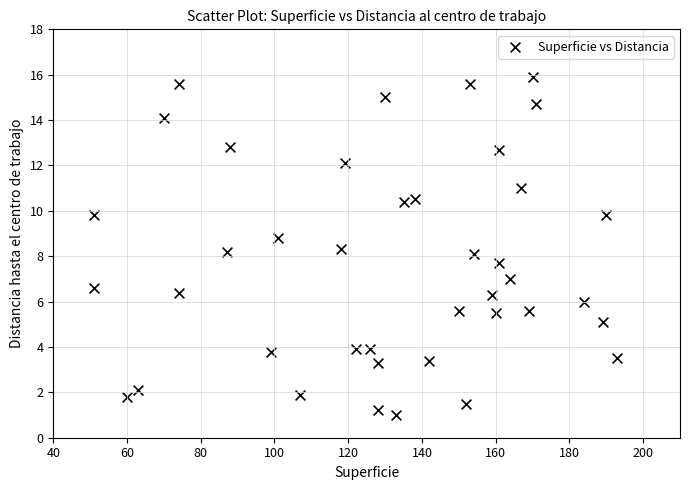

What is the range of X values (max minus min)?

142.0